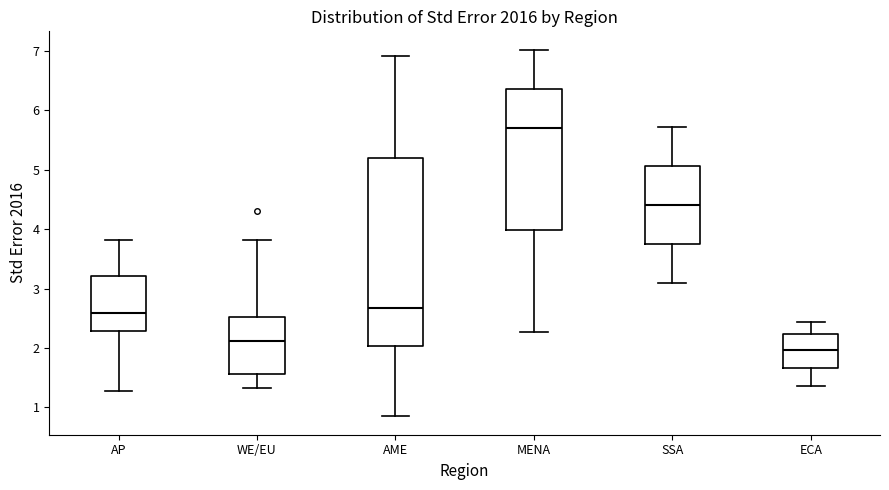

Comparing the boxes themselves (not the whiskers), which one is the tallest?

AME